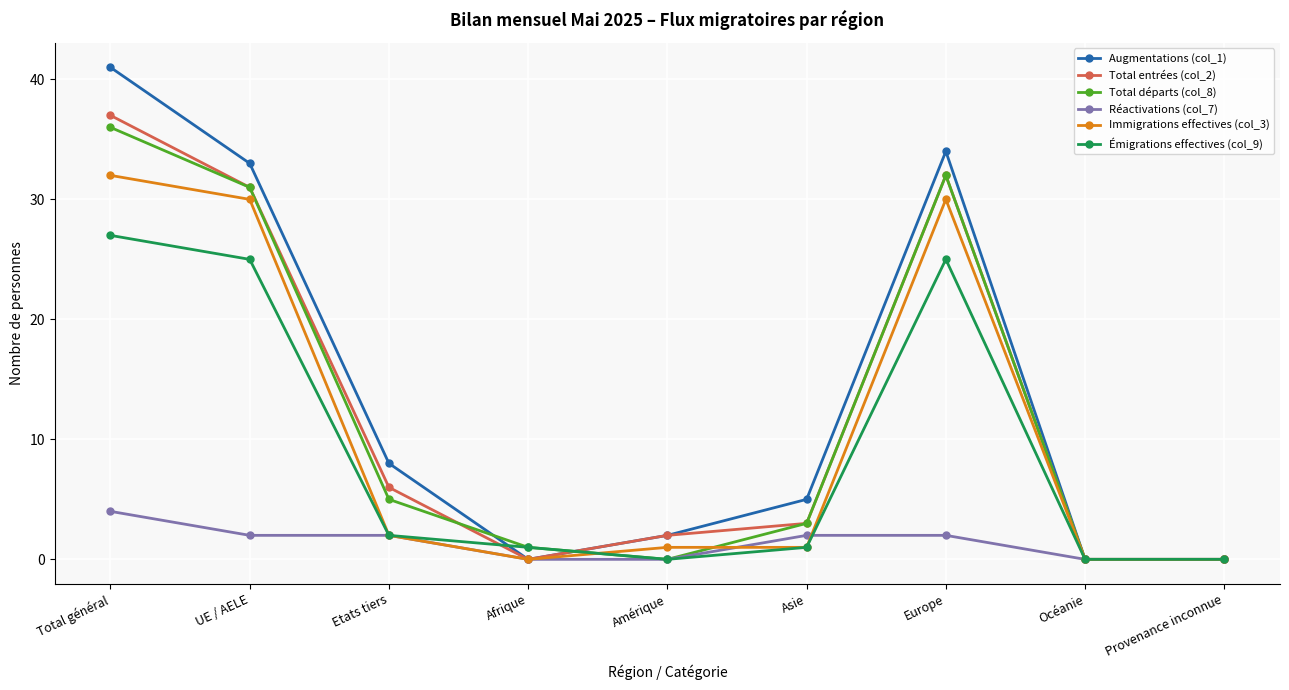

What is the highest value of the Immigrations effectives (col_3) series?

32